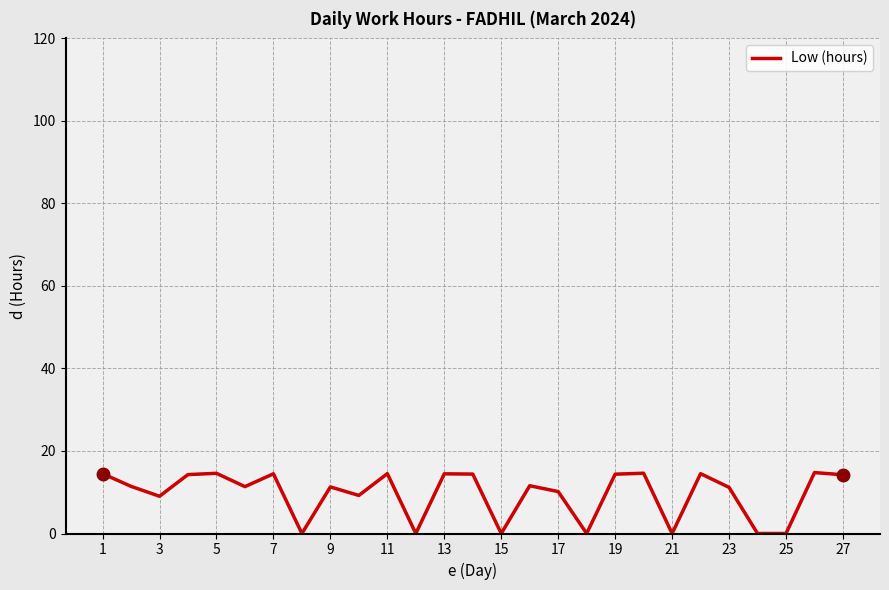

How many lines are shown in the chart?

1